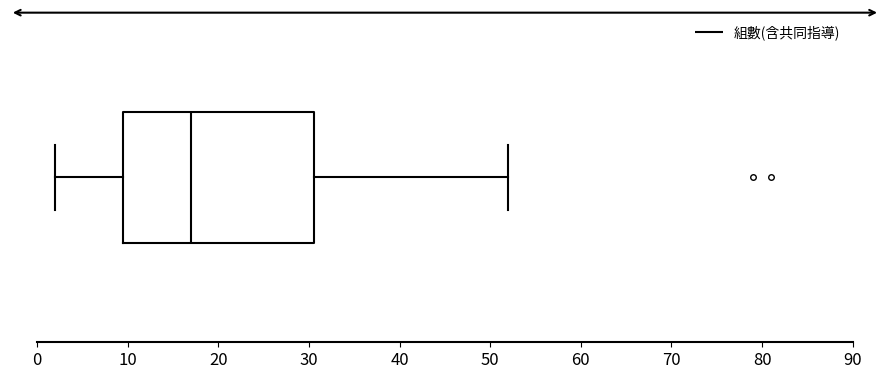

Where is the left edge of the box on the x-axis? The values are not printed on the chart, so give them approximately, as read against the axis.

10